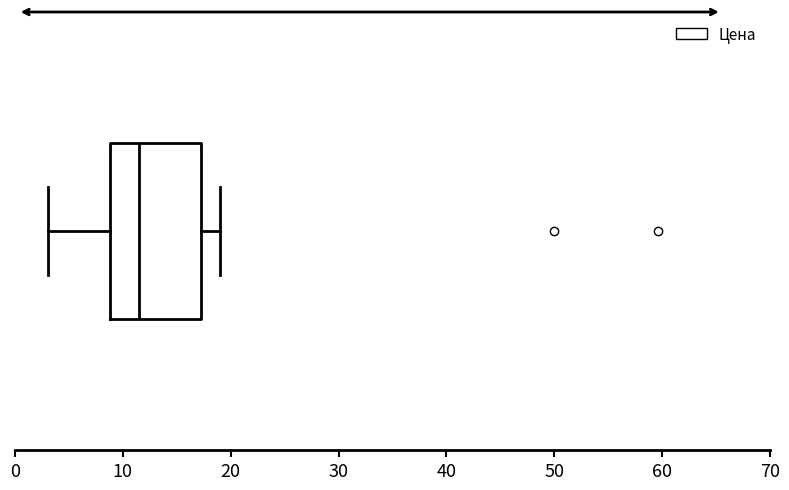

Transcribe this box plot: give where the median line is, the range the box spans, and where the two whiskers end, as read against the x-axis. The values are not printed on the chart, so give them approximately, as read against the axis.

median 12, box 9 to 17, whiskers 3 to 19